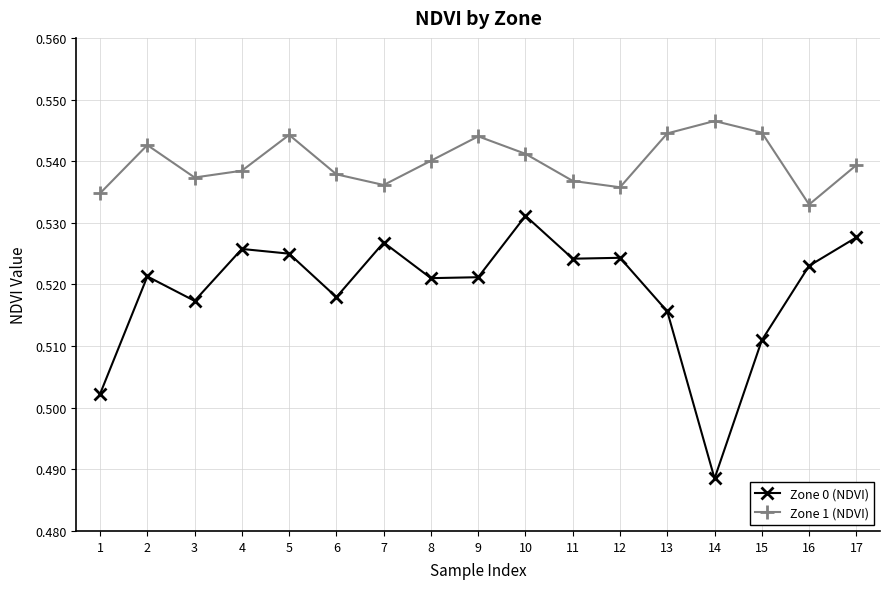

What is the total value across all series at 13?

1.1